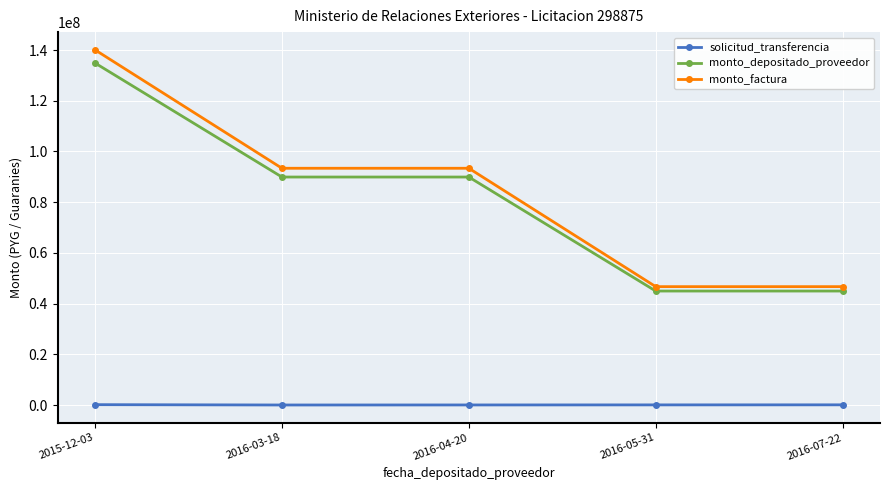

Is the value of solicitud_transferencia at 2016-04-20 greater than the value of monto_factura at 2016-04-20?

No